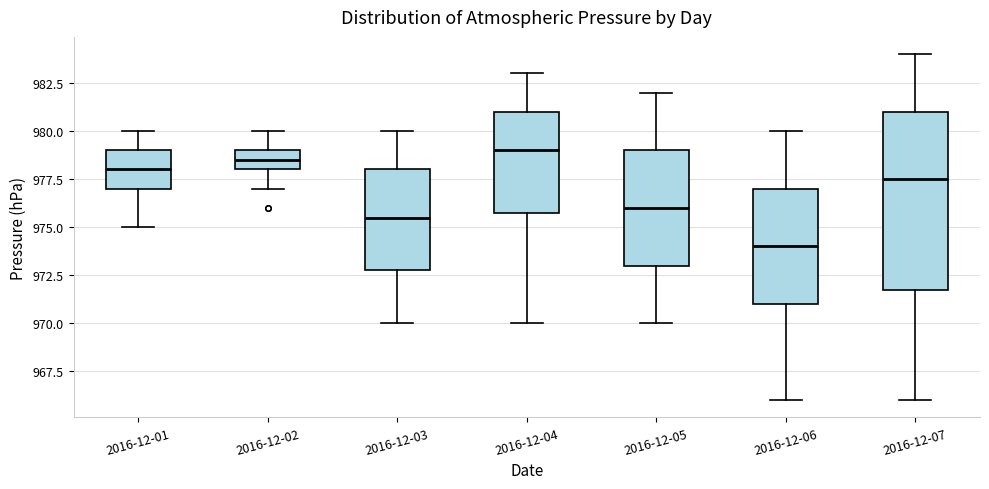

Reading left to right, transcribe this box plot: for each box, give where its median line is, the range the box spans, and where its two whiskers end, as read against the y-axis. The values are not printed on the chart, so give them approximately, as read against the axis.

2016-12-01: median 978.0, box 977.0 to 979.0, whiskers 975.0 to 980.0
2016-12-02: median 978.5, box 978.0 to 979.0, whiskers 977.0 to 980.0
2016-12-03: median 975.5, box 973.0 to 978.0, whiskers 970.0 to 980.0
2016-12-04: median 979.0, box 976.0 to 981.0, whiskers 970.0 to 983.0
2016-12-05: median 976.0, box 973.0 to 979.0, whiskers 970.0 to 982.0
2016-12-06: median 974.0, box 971.0 to 977.0, whiskers 966.0 to 980.0
2016-12-07: median 977.5, box 972.0 to 981.0, whiskers 966.0 to 984.0